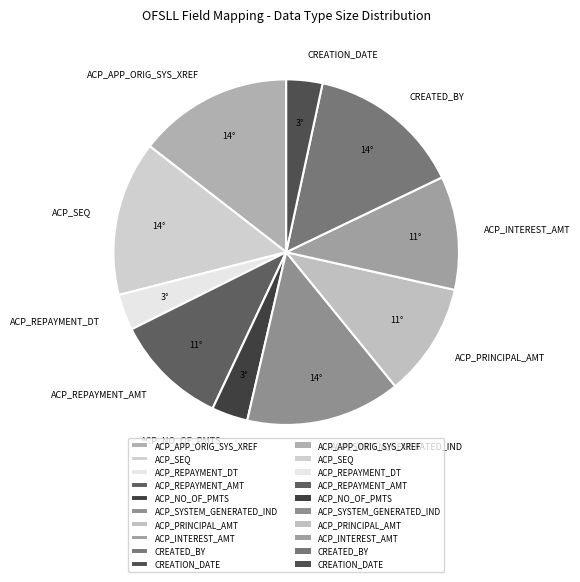

Between ACP_PRINCIPAL_AMT and ACP_REPAYMENT_DT, which is larger?

ACP_PRINCIPAL_AMT